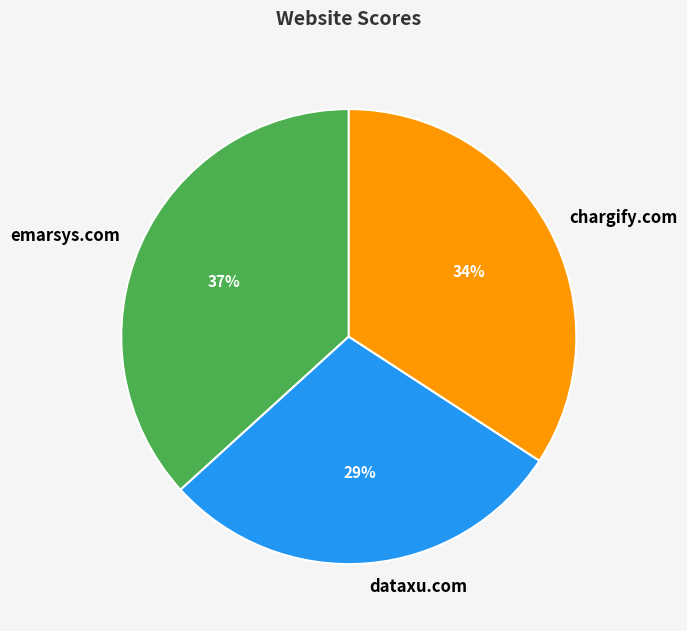

Does dataxu.com represent more than half of the total?

No